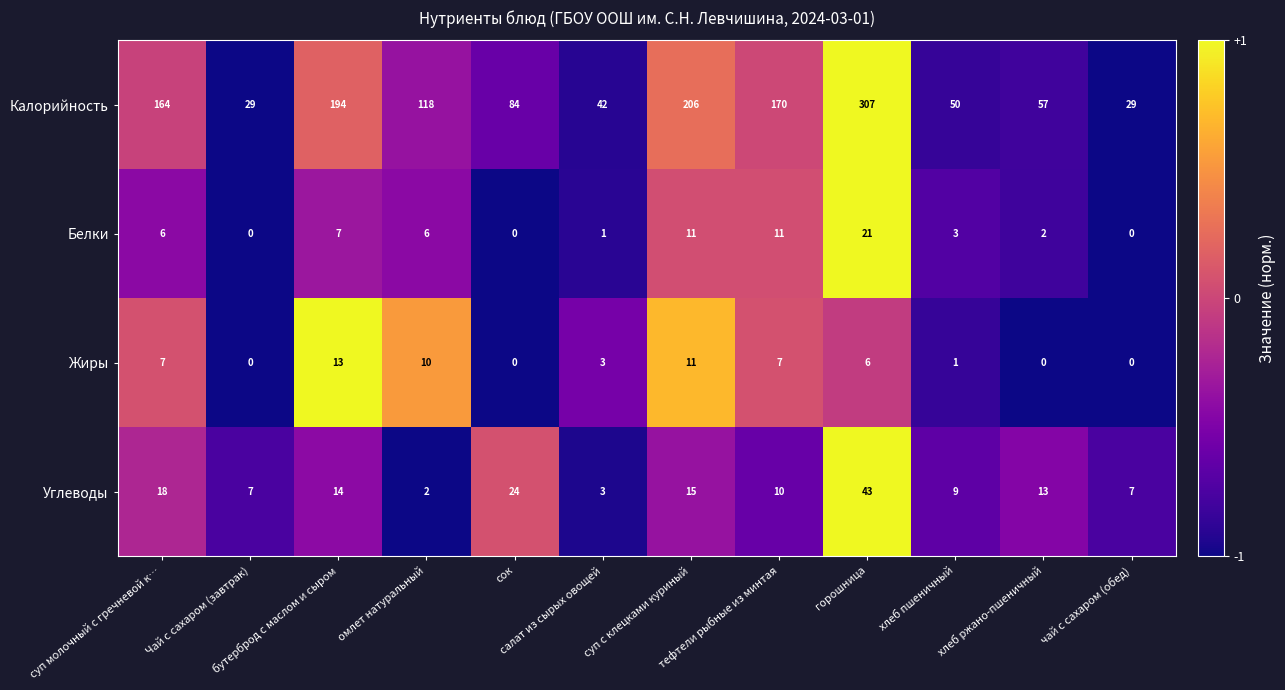

What is the difference between the highest and lowest values at хлеб пшеничный?

49